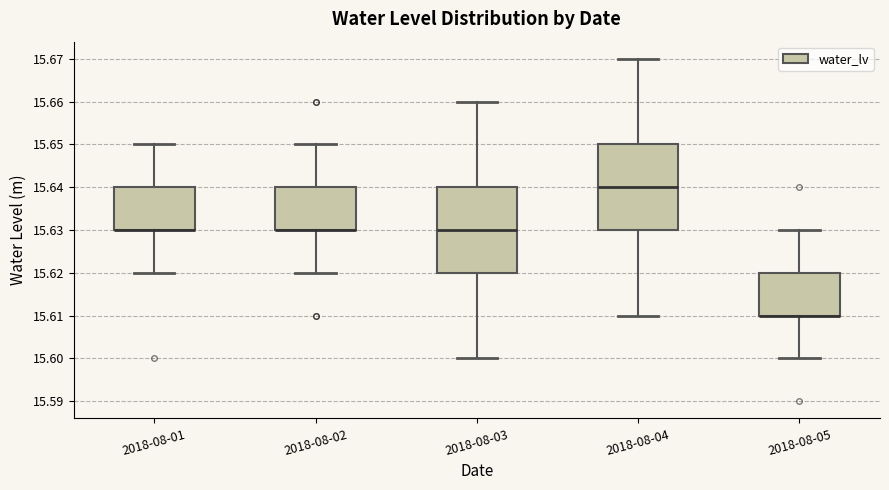

Reading left to right, transcribe this box plot: for each box, give where its median line is, the range the box spans, and where its two whiskers end, as read against the y-axis. The values are not printed on the chart, so give them approximately, as read against the axis.

2018-08-01: median 15.63 (drawn on the box's lower edge), box 15.63 to 15.64, whiskers 15.62 to 15.65
2018-08-02: median 15.63 (drawn on the box's lower edge), box 15.63 to 15.64, whiskers 15.62 to 15.65
2018-08-03: median 15.63, box 15.62 to 15.64, whiskers 15.60 to 15.66
2018-08-04: median 15.64, box 15.63 to 15.65, whiskers 15.61 to 15.67
2018-08-05: median 15.61 (drawn on the box's lower edge), box 15.61 to 15.62, whiskers 15.60 to 15.63